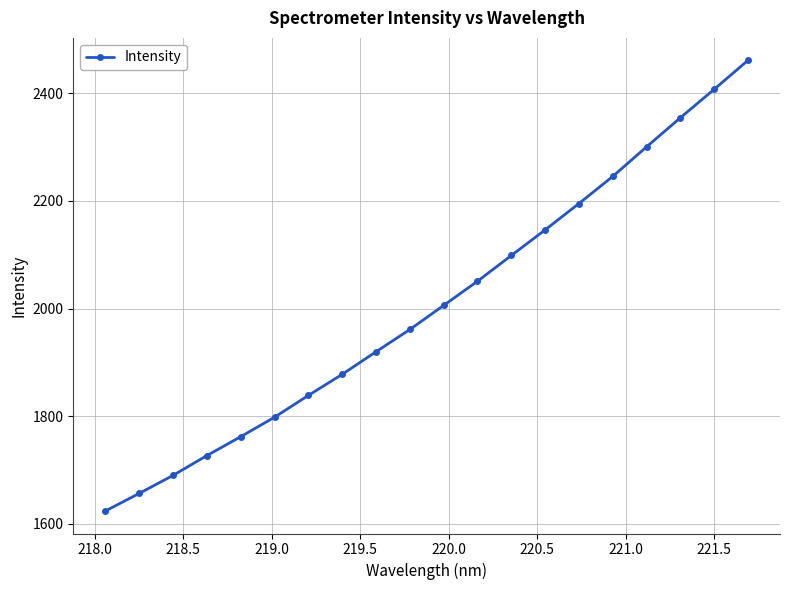

True or false: there are more than 0 points higher than both neighbors.

False